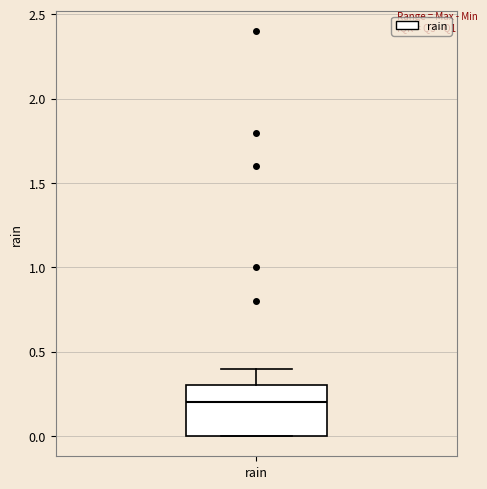

Where is the lower edge of the box for rain on the y-axis? The values are not printed on the chart, so give them approximately, as read against the axis.

0.0